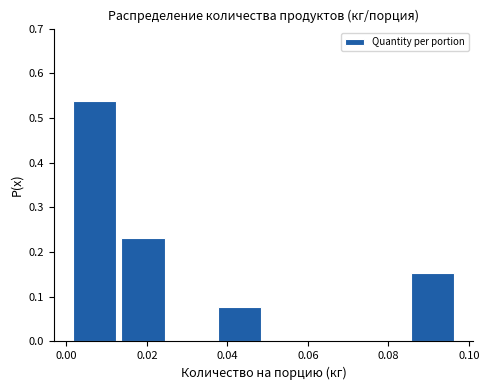

What is the height of the bar covering 0.085 to 0.097 on the x-axis? Neither the bar edges nor the heights are printed on the chart, so give them approximately, as read against the axes.

0.15